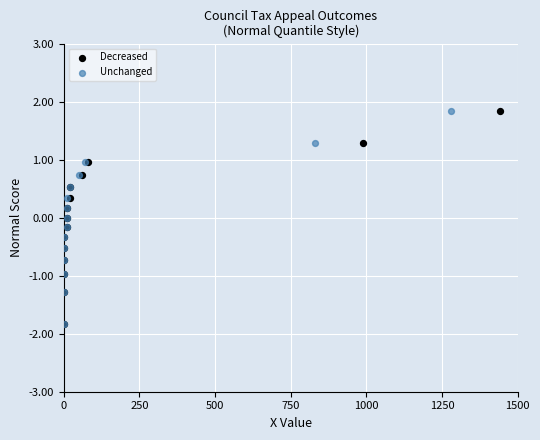

What are all the series names shown in the legend?

Decreased, Unchanged